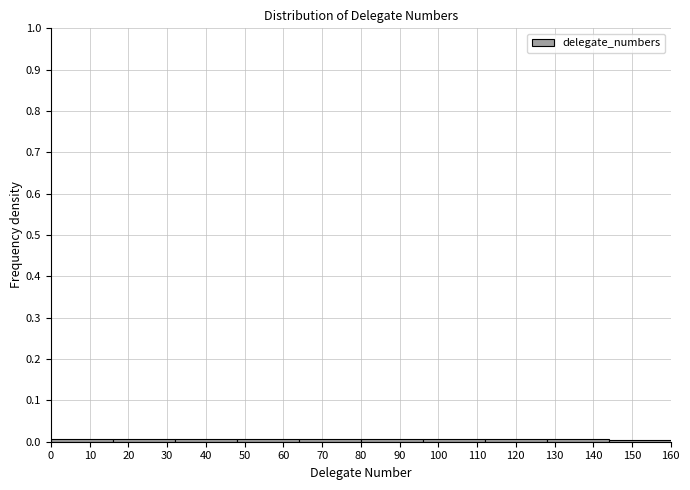

Reading left to right, list every bar in this chart as the range it spans on the x-axis followed by its height. The values are not printed on the chart, so give them approximately, as read against the axis.

0 to 16: under 0.01
16 to 32: under 0.01
32 to 48: under 0.01
48 to 64: under 0.01
64 to 80: under 0.01
80 to 96: under 0.01
96 to 112: under 0.01
112 to 128: under 0.01
128 to 144: under 0.01
144 to 160: under 0.01